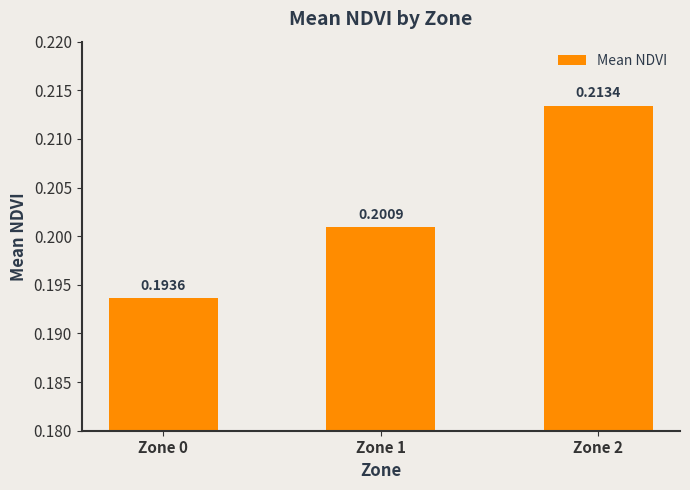

At which category does the chart reach its minimum across all series?

Zone 0